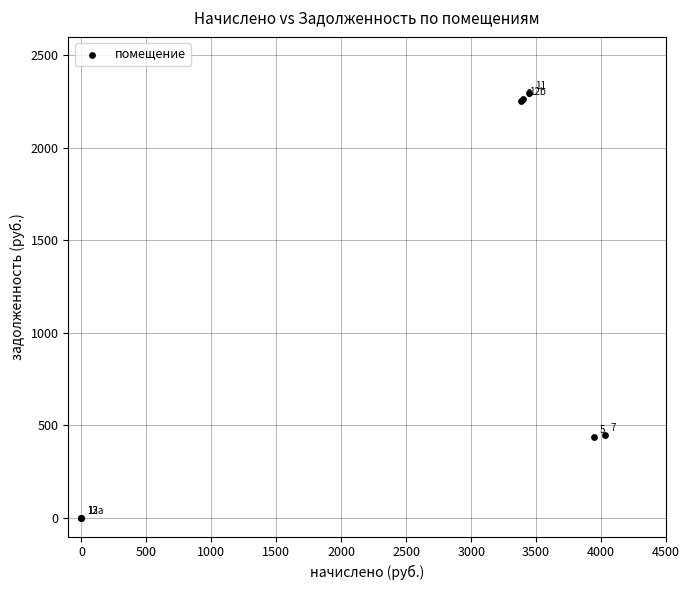

What Y value in the scatter plot is closest to 1147?

448.1